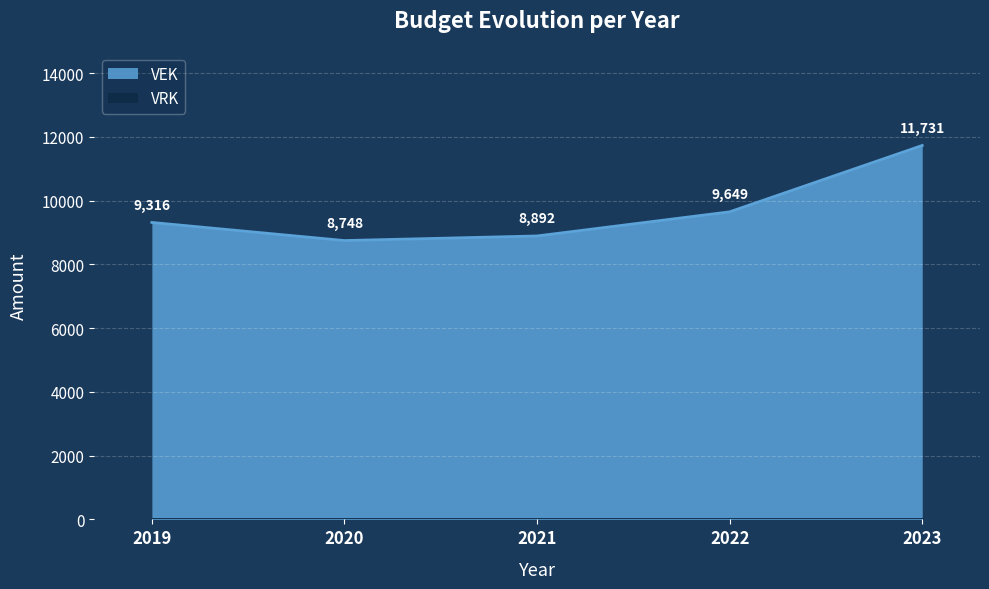

Reading right to left, transcribe all the data shown in this chart.

11731	9649	8892	8748	9316